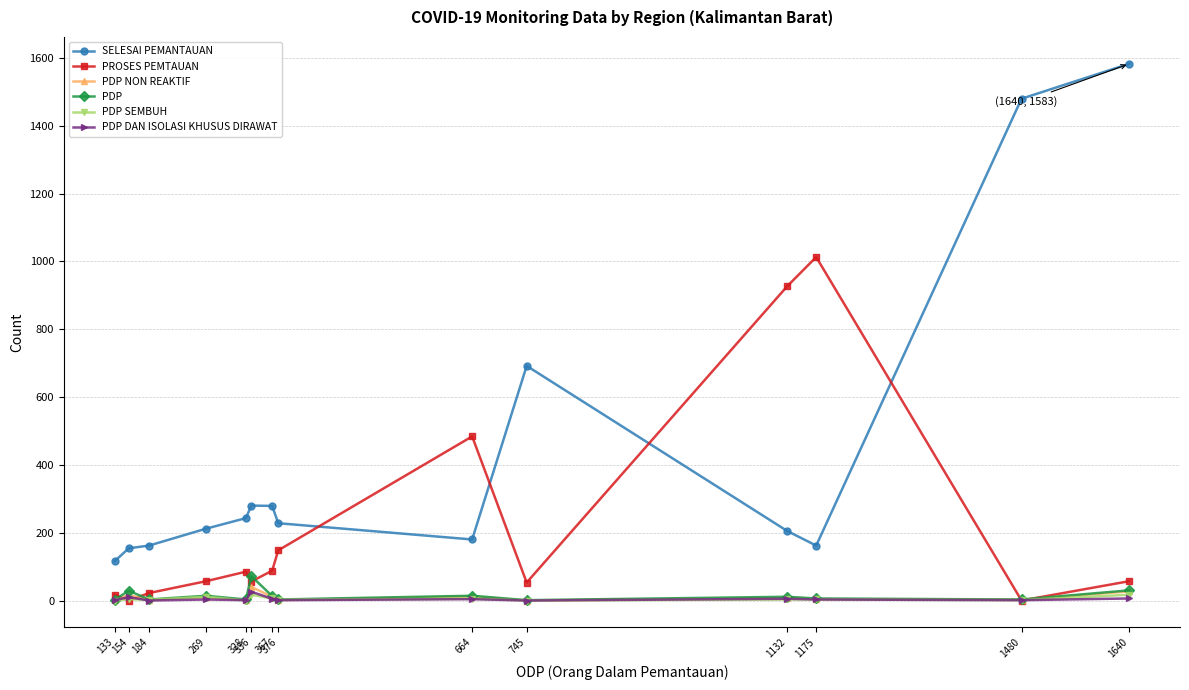

Between 376 and 1175, which series saw the biggest shift?

PROSES PEMTAUAN